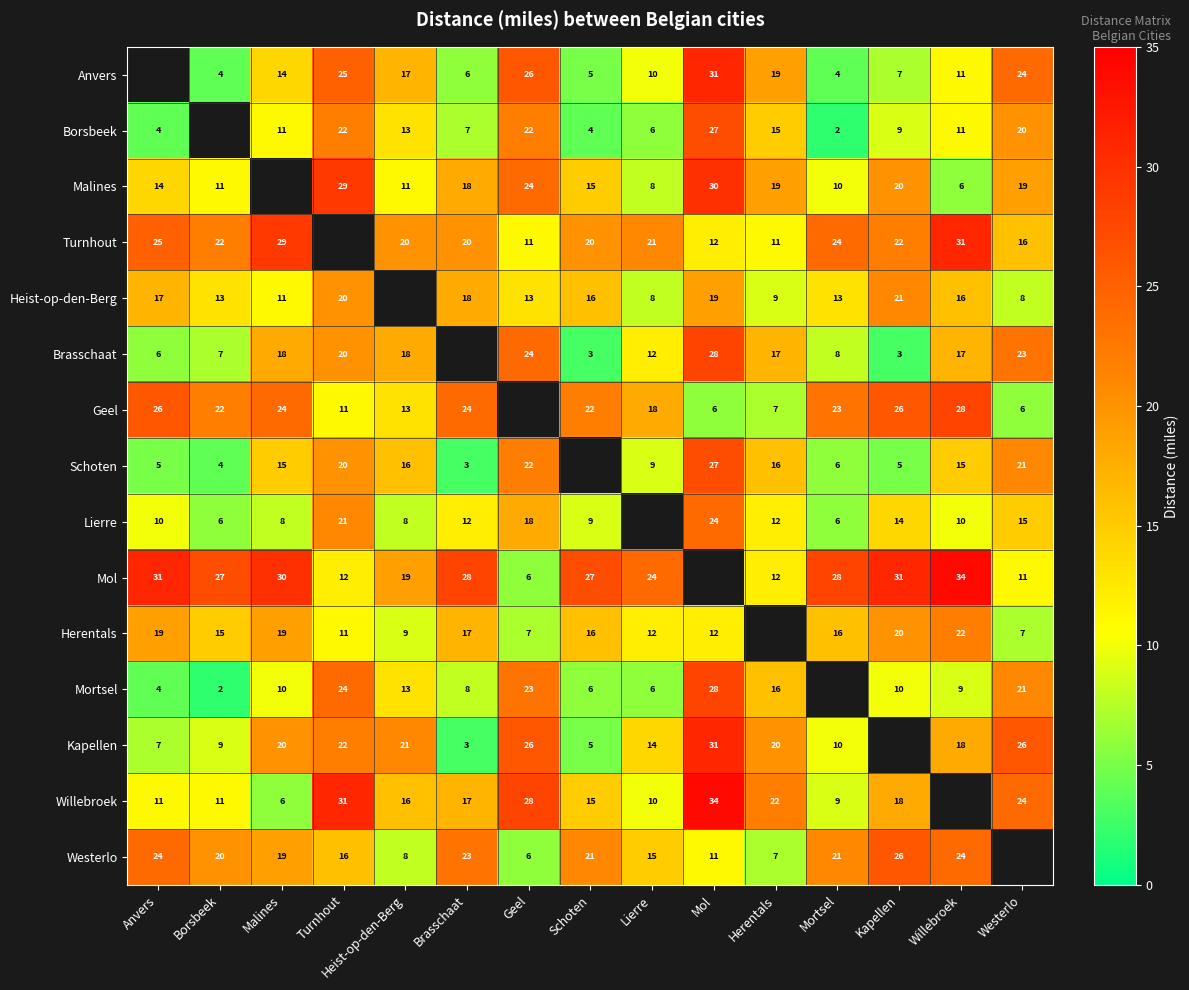

Is the value of Mol at Brasschaat greater than the value of Schoten at Lierre?

Yes